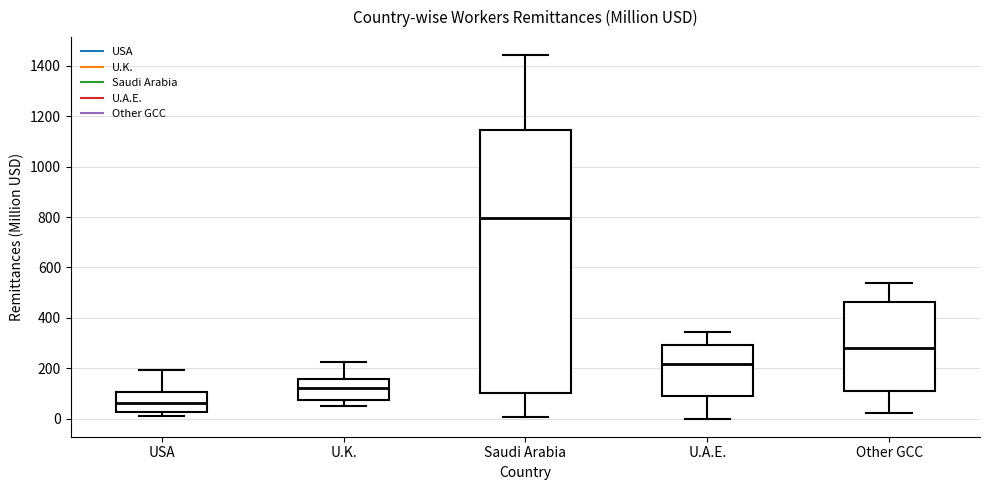

Reading left to right, transcribe this box plot: for each box, give where its median line is, the range the box spans, and where its two whiskers end, as read against the y-axis. The values are not printed on the chart, so give them approximately, as read against the axis.

USA: median 60, box 20 to 100, whiskers 0 to 200
U.K.: median 120, box 80 to 160, whiskers 40 to 220
Saudi Arabia: median 800, box 100 to 1140, whiskers 0 to 1440
U.A.E.: median 220, box 100 to 300, whiskers 0 to 340
Other GCC: median 280, box 120 to 460, whiskers 20 to 540